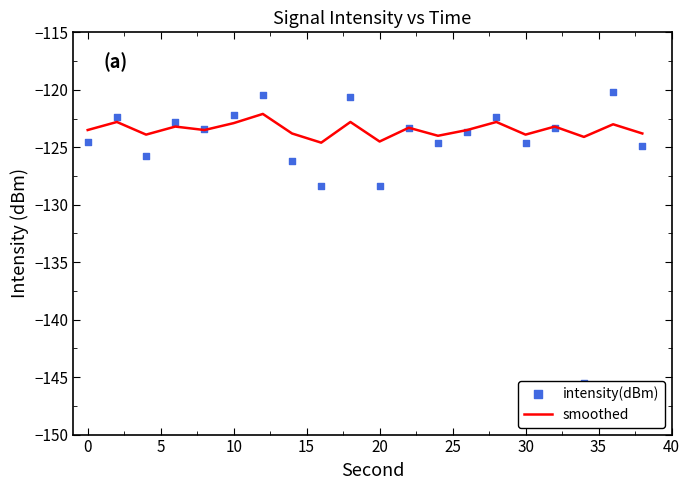

Which series has the largest total across all categories?

smoothed